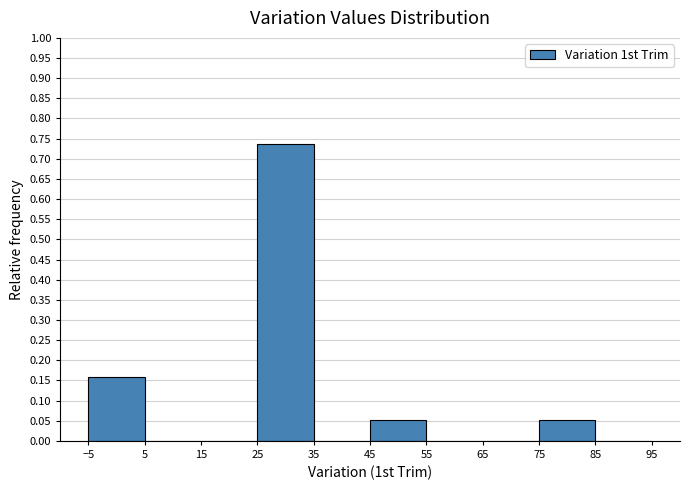

How tall is the bar that spans 75 to 85 on the x-axis? The values are not printed on the chart, so give them approximately, as read against the axis.

0.055